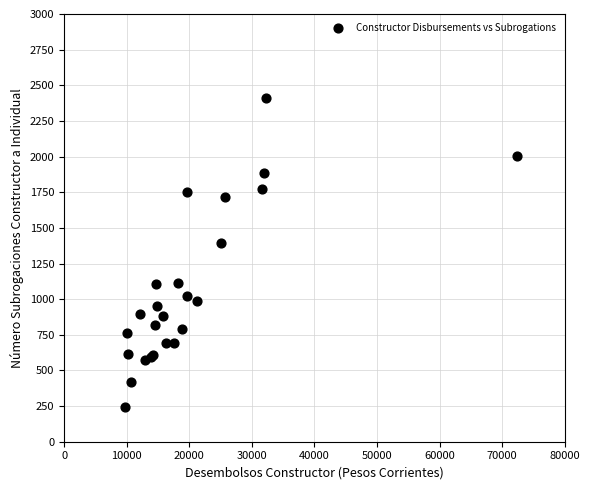

What Y value in the scatter plot is closest to 1326?

1397